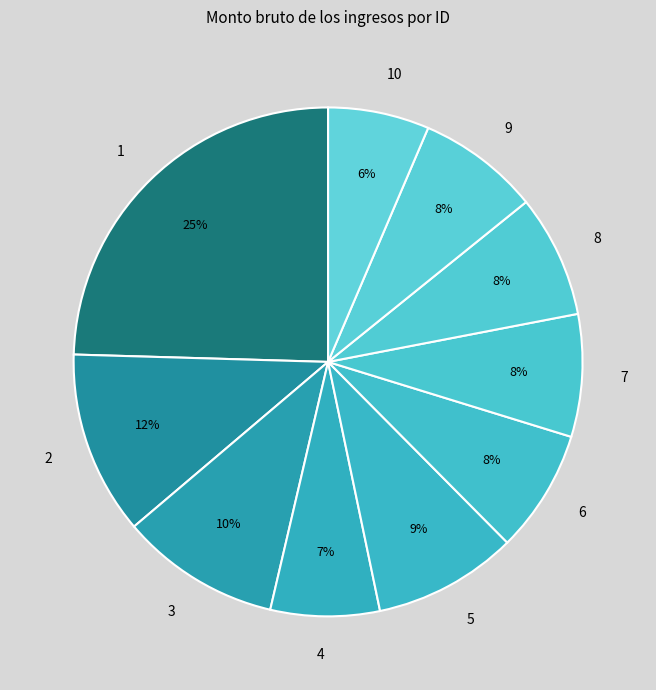

The 1 slice represents 35% of the pie. True or false?

False